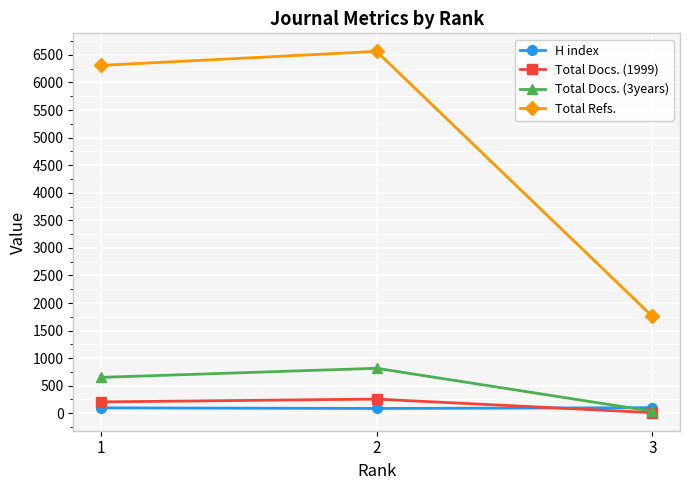

Is the value of H index at 3 greater than the value of Total Refs. at 3?

No